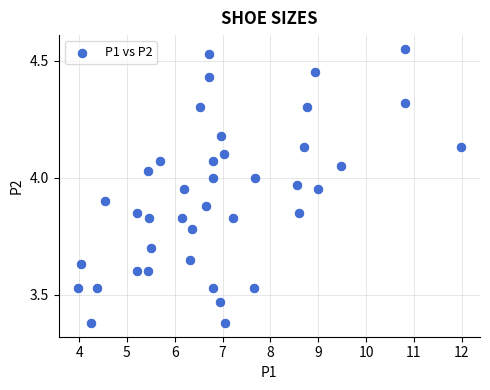

What is the range of X values (max minus min)?

8.0